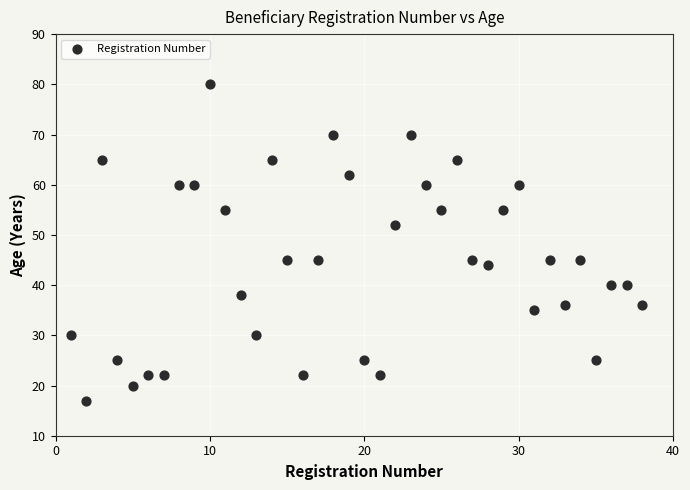

What is the range of X values (max minus min)?

37